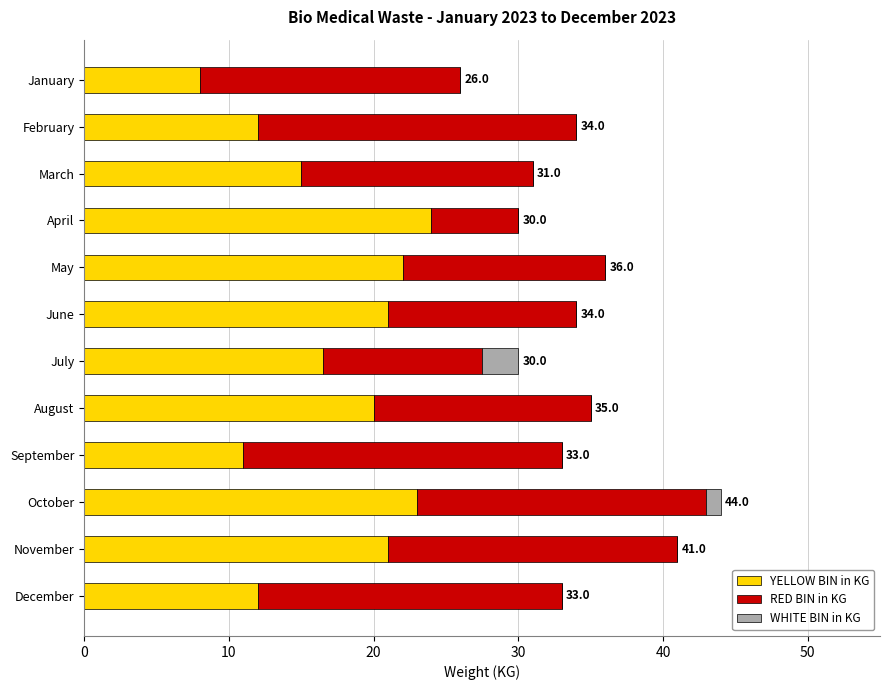

True or false: YELLOW BIN in KG has a value of 14.2 at November.

False